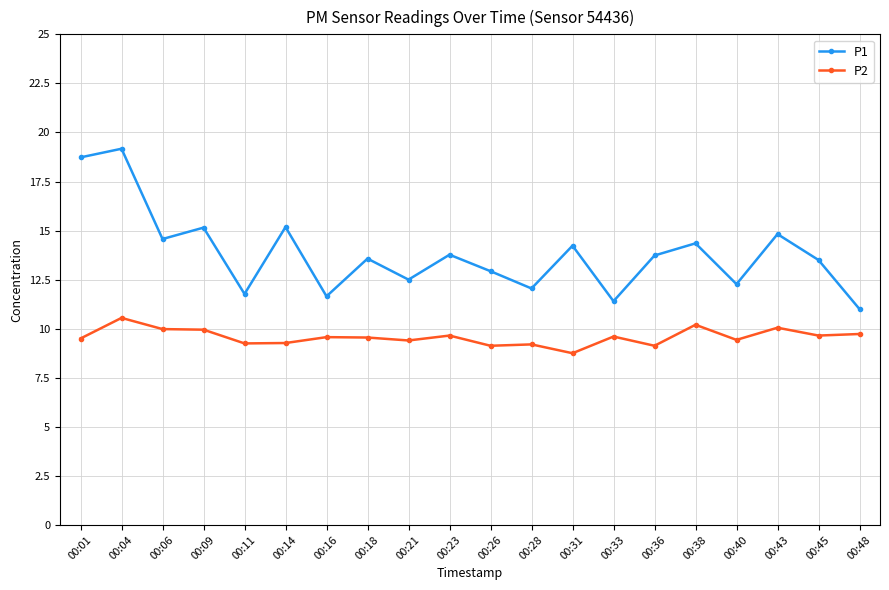

What value does the P2 series have at 00:43?

10.1